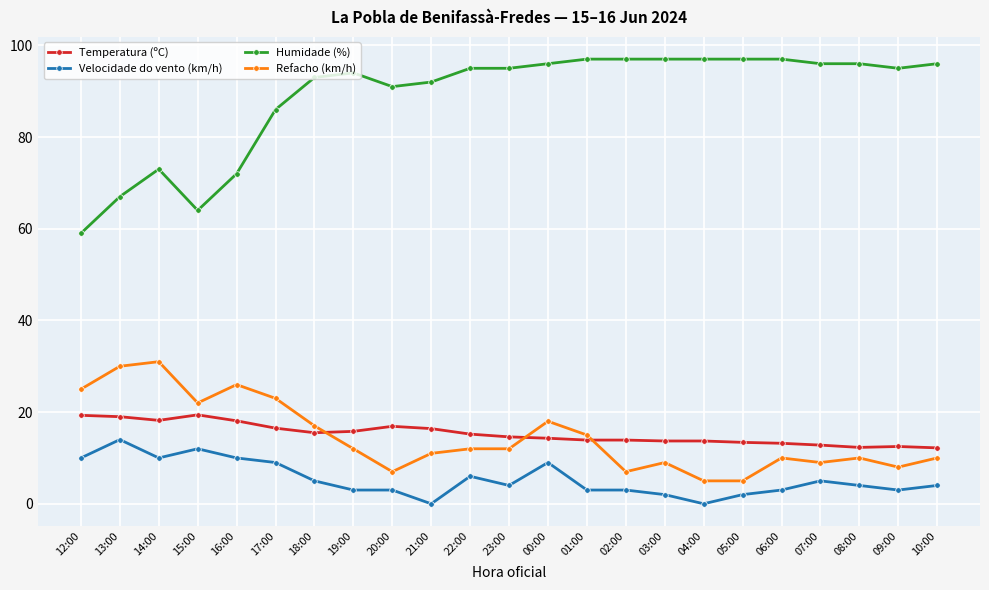

What is the sum of the Temperatura (ºC) values at 21:00 and 09:00?

28.9